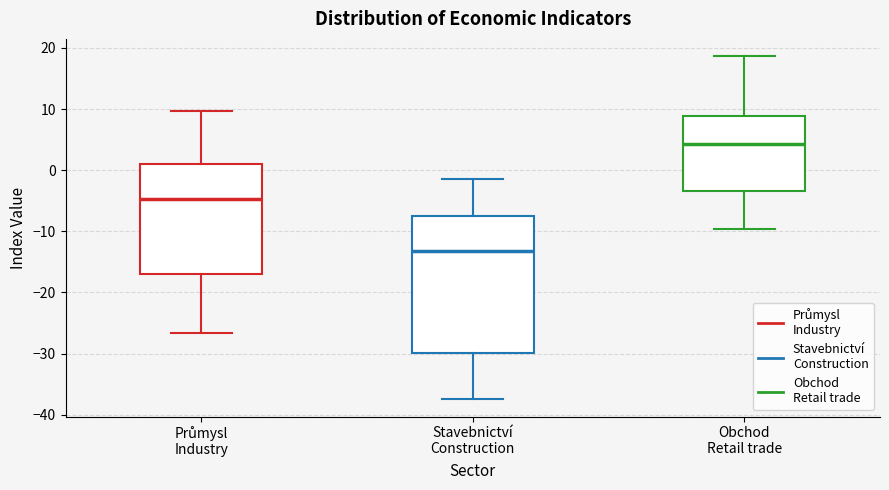

Reading left to right, read every box against the y-axis: the position of its median line, the range the box covers, and the ends of its whiskers. The values are not printed on the chart, so give them approximately, as read against the axis.

Průmysl Industry: median -5, box -17 to 1, whiskers -27 to 10
Stavebnictví Construction: median -13, box -30 to -7, whiskers -37 to -1
Obchod Retail trade: median 4, box -3 to 9, whiskers -10 to 19